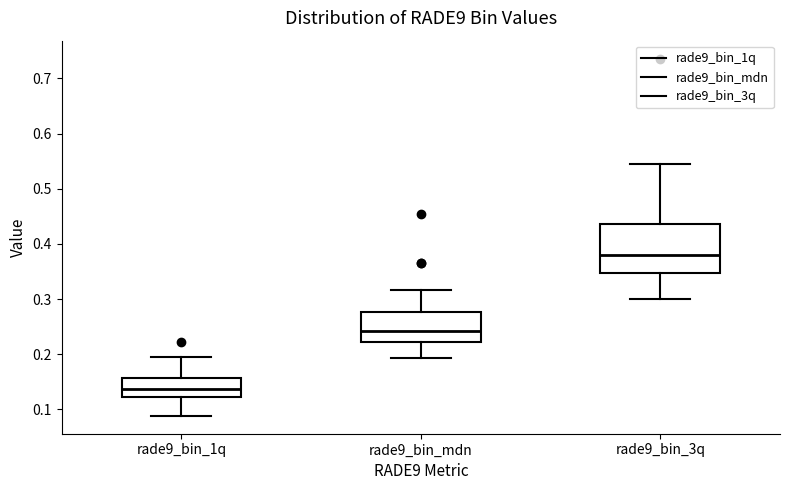

Reading left to right, transcribe this box plot: for each box, give where its median line is, the range the box spans, and where its two whiskers end, as read against the y-axis. The values are not printed on the chart, so give them approximately, as read against the axis.

rade9_bin_1q: median 0.14, box 0.12 to 0.16, whiskers 0.09 to 0.19
rade9_bin_mdn: median 0.24, box 0.22 to 0.28, whiskers 0.19 to 0.32
rade9_bin_3q: median 0.38, box 0.35 to 0.44, whiskers 0.30 to 0.54